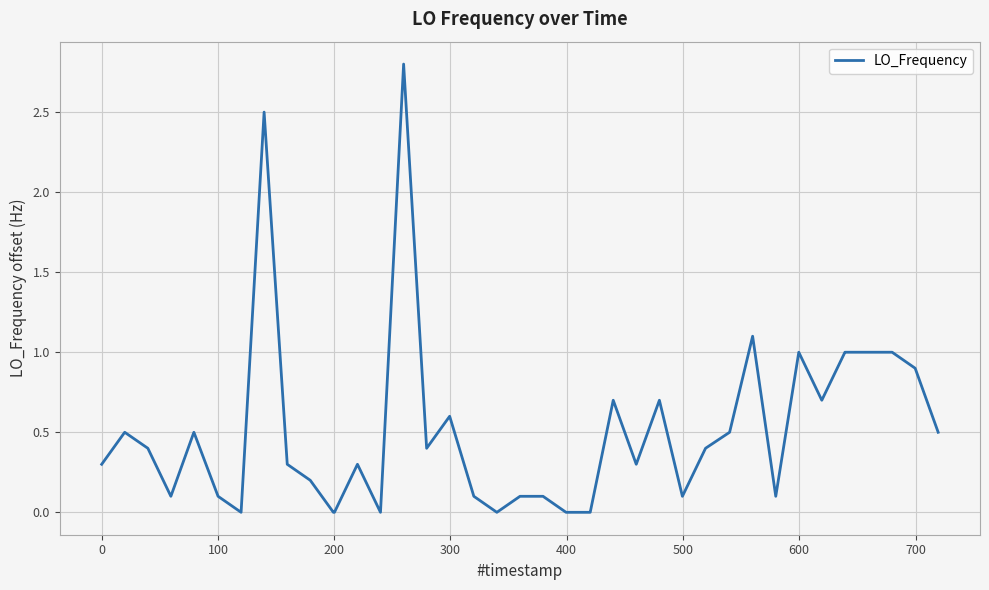

How many distinct data groups are displayed?

1